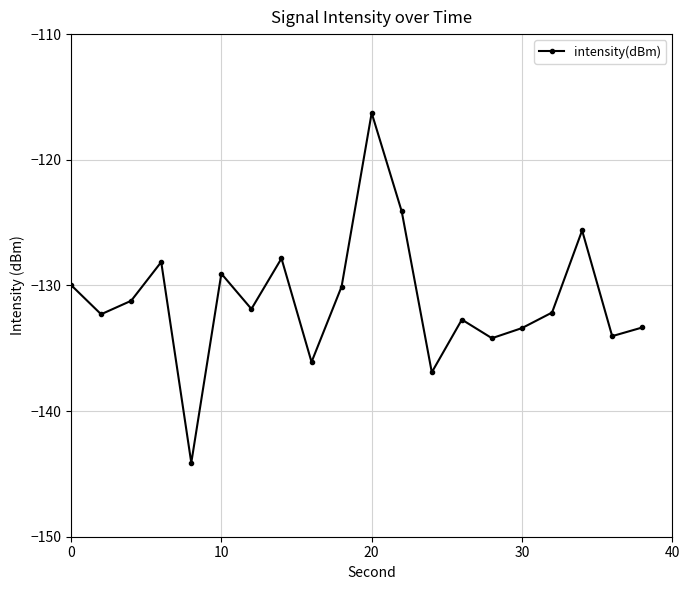

What is the value of the 9th point from the left?

-136.1